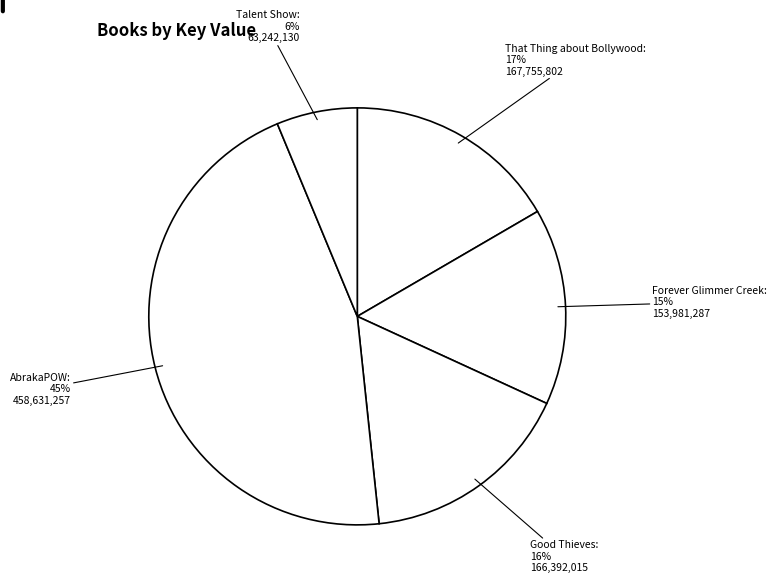

How many segments does this pie chart have?

5